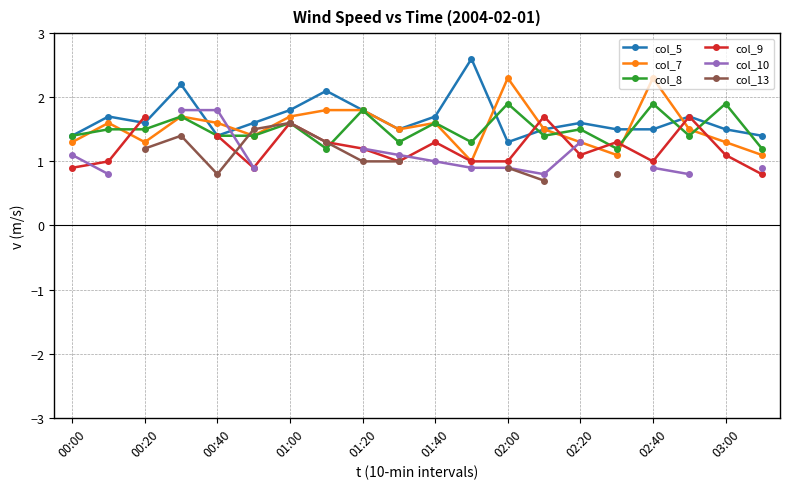

What is the highest value of the col_7 series?

2.3